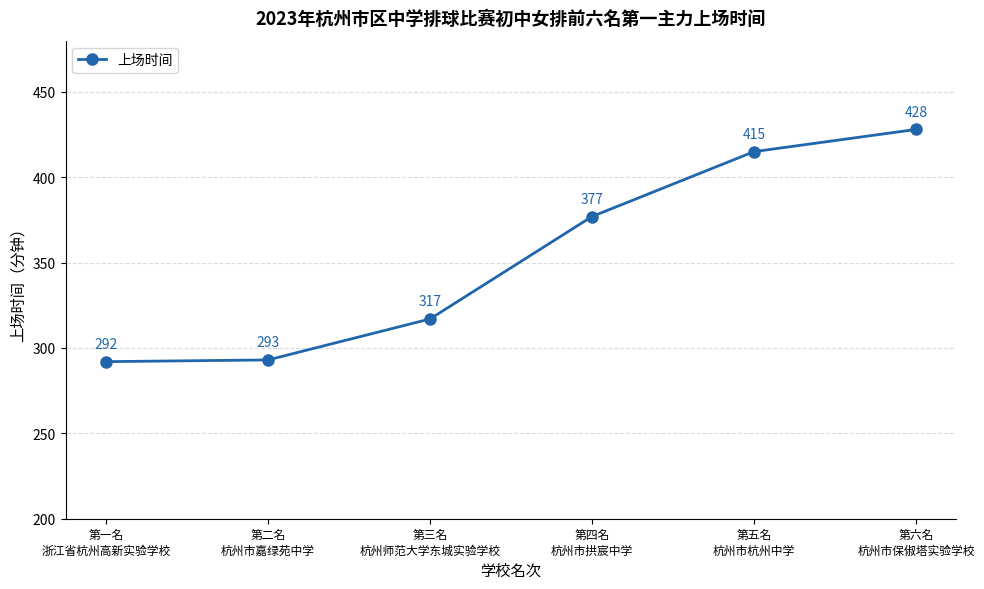

What is the greatest value displayed?

428